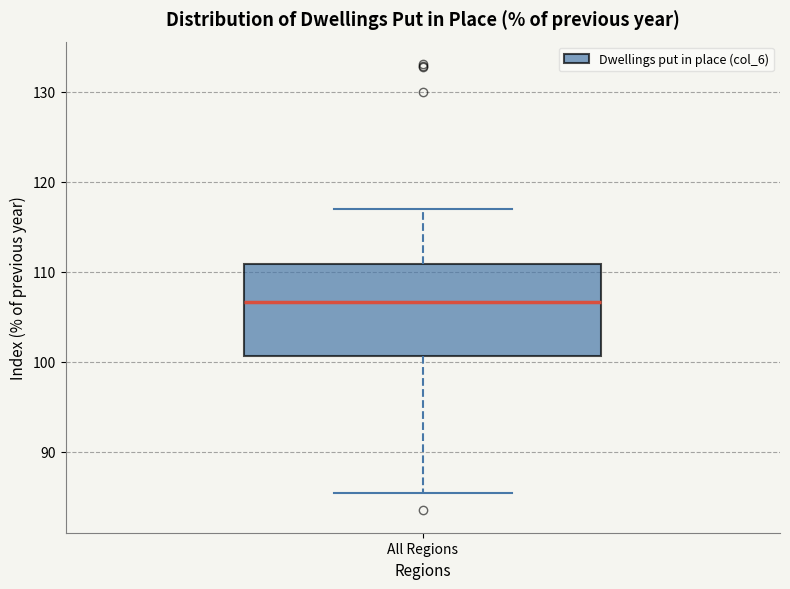

Read this box plot against the y-axis: the position of the median line, the range covered by the box, and the ends of both whiskers. The values are not printed on the chart, so give them approximately, as read against the axis.

median 107, box 101 to 111, whiskers 85 to 117